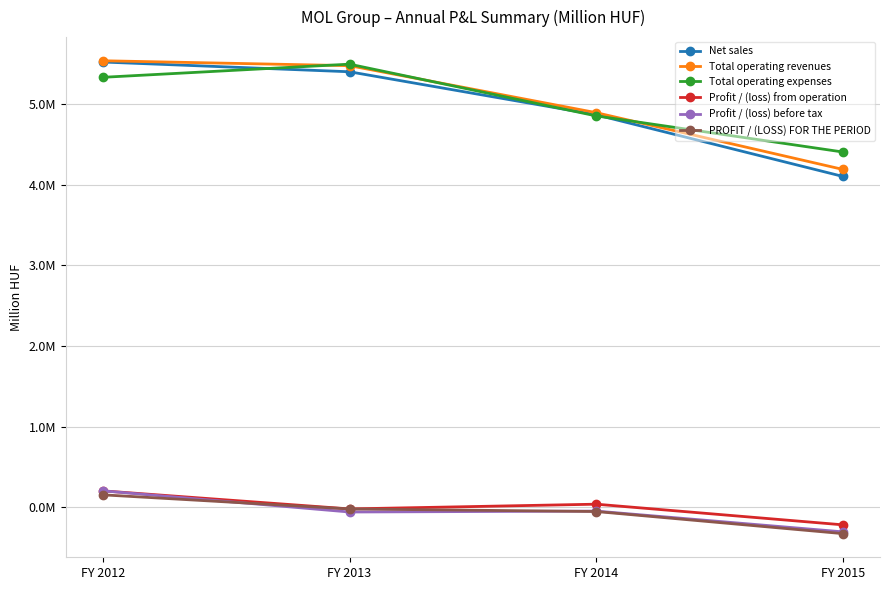

What are all the series names shown in the legend?

Net sales, Total operating revenues, Total operating expenses, Profit / (loss) from operation, Profit / (loss) before tax, PROFIT / (LOSS) FOR THE PERIOD